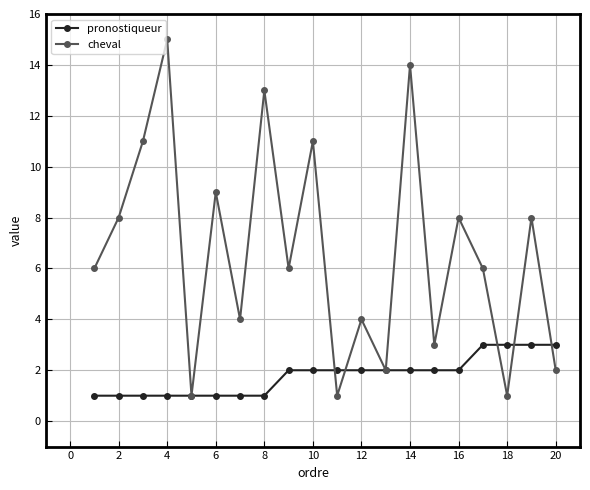

What is the greatest value displayed?

15